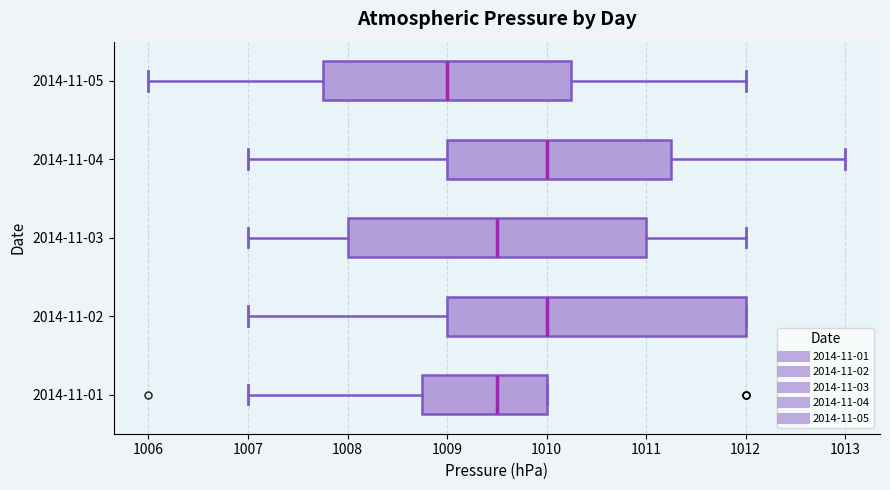

Reading bottom to top, transcribe this box plot: for each box, give where its median line is, the range the box spans, and where its two whiskers end, as read against the x-axis. The values are not printed on the chart, so give them approximately, as read against the axis.

2014-11-01: median 1009.5, box 1008.8 to 1010.0, whiskers 1007.0 to 1010.0
2014-11-02: median 1010.0, box 1009.0 to 1012.0, whiskers 1007.0 to 1012.0
2014-11-03: median 1009.5, box 1008.0 to 1011.0, whiskers 1007.0 to 1012.0
2014-11-04: median 1010.0, box 1009.0 to 1011.3, whiskers 1007.0 to 1013.0
2014-11-05: median 1009.0, box 1007.8 to 1010.3, whiskers 1006.0 to 1012.0